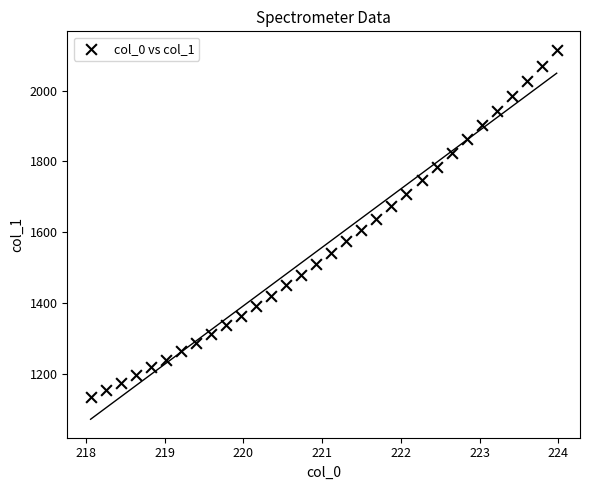

What is the range of Y values (max minus min)?

979.8